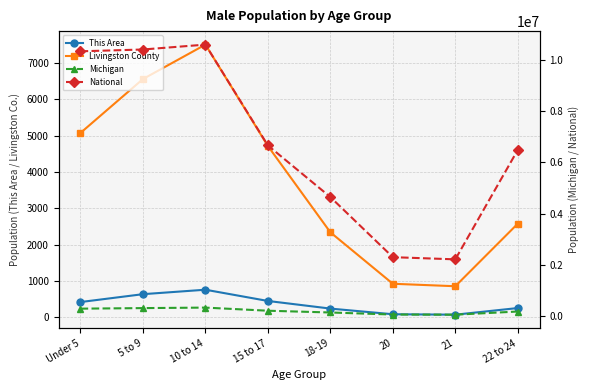

What is the label of the 7th point from the left?

21